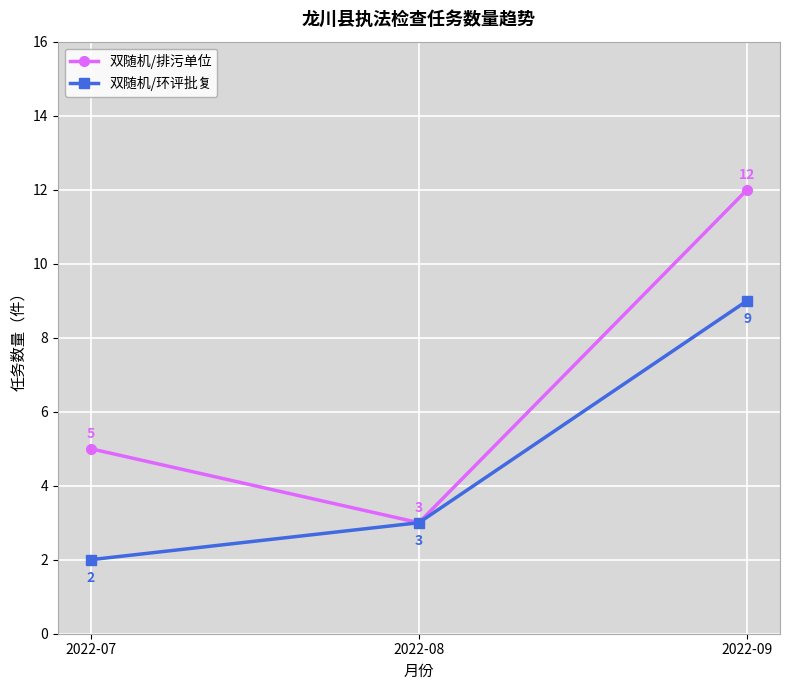

Which series changed the most between 2022-07 and 2022-08?

双随机/排污单位